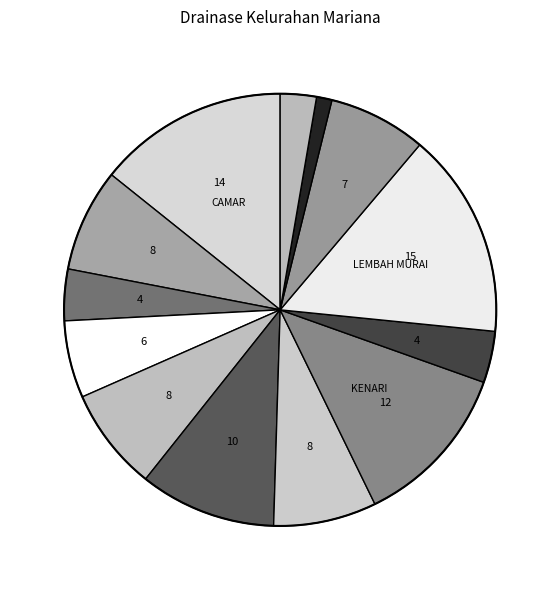

How many slices are in this pie chart?

13